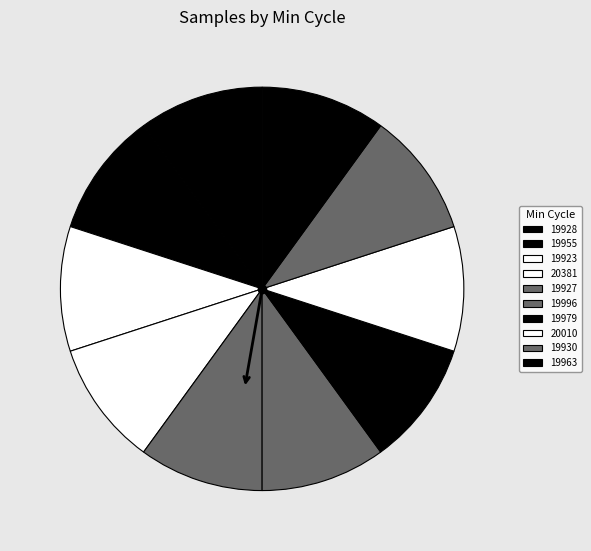

How many slices are in this pie chart?

10